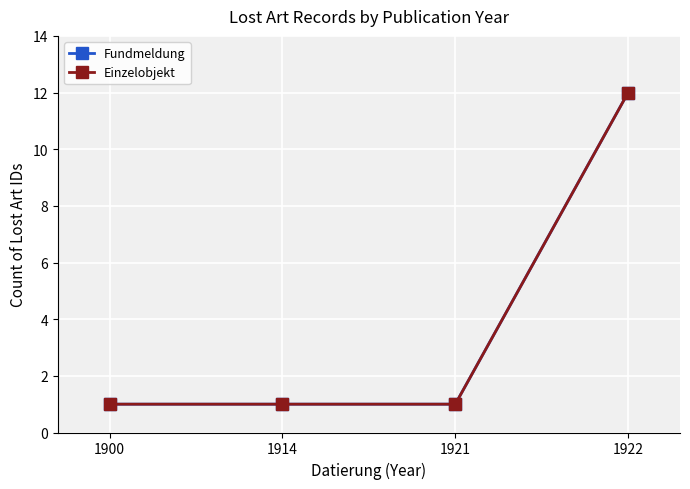

Is this an area chart (filled region under the line)?

No